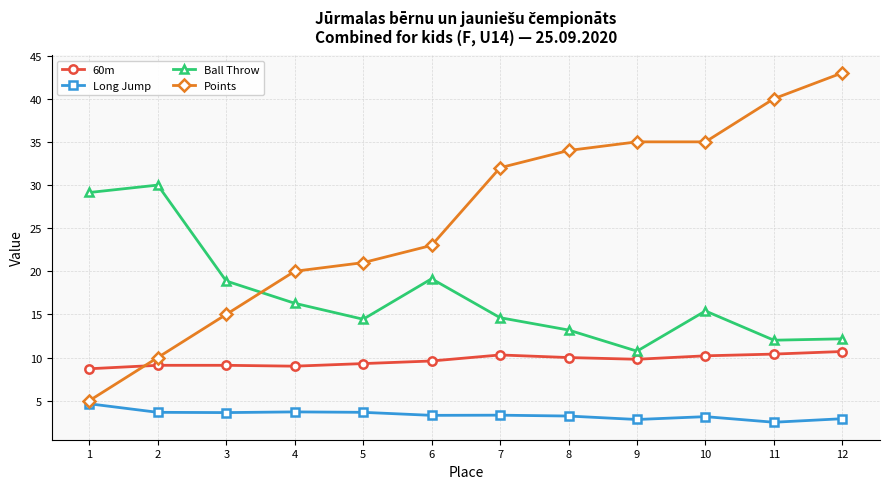

At 1, list the series in order from smallest to largest.

Long Jump, Points, 60m, Ball Throw